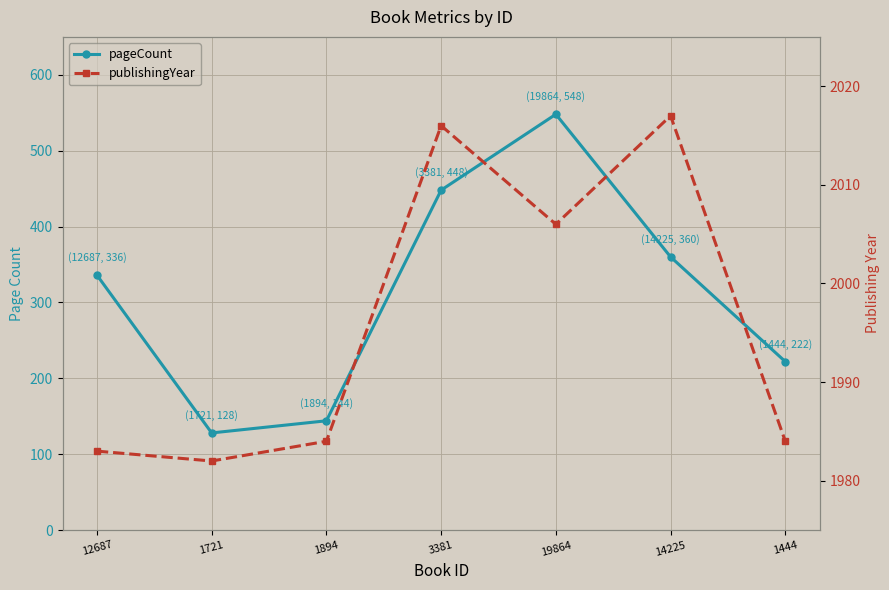

At which category does publishingYear reach its first local peak?

3381